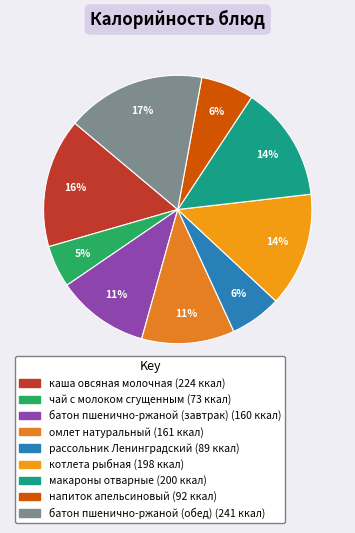

Count the number of slices in the pie.

9